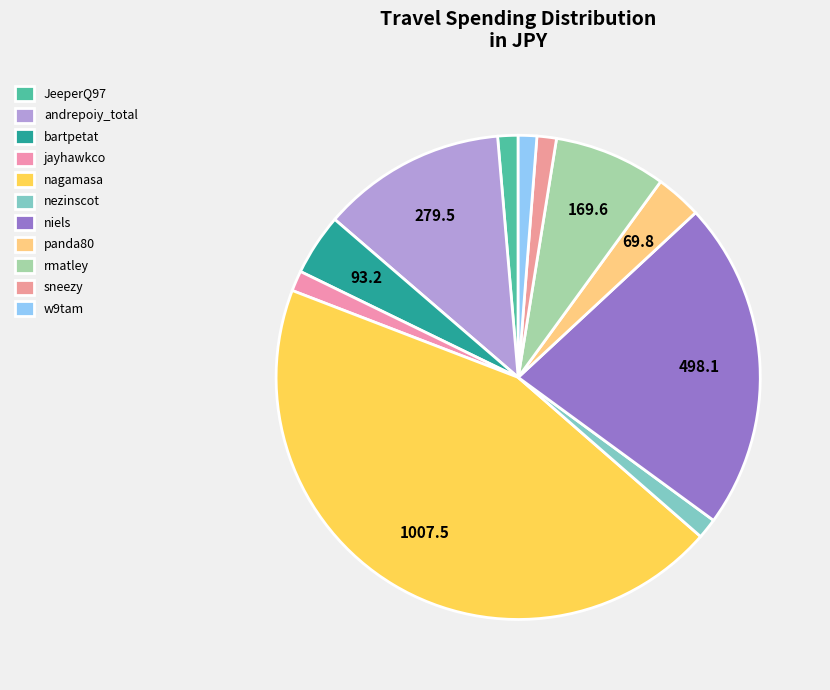

To the nearest percent, what portion does panda80 represent?

3%